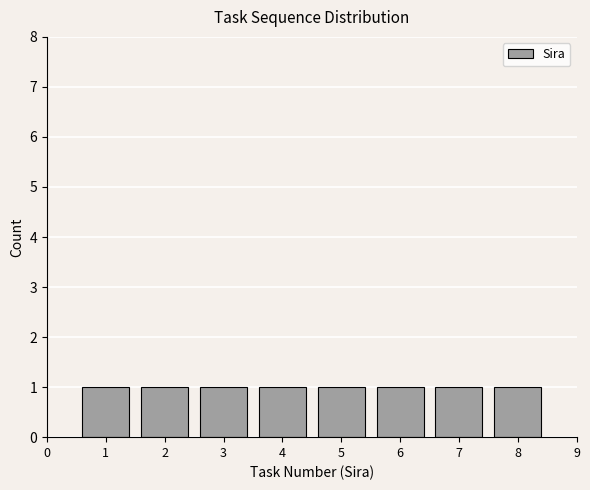

Reading left to right, list every bar in this chart as the range it spans on the x-axis followed by its height. The values are not printed on the chart, so give them approximately, as read against the axis.

0.5 to 1.5: 1
1.5 to 2.5: 1
2.5 to 3.5: 1
3.5 to 4.5: 1
4.5 to 5.5: 1
5.5 to 6.5: 1
6.5 to 7.5: 1
7.5 to 8.5: 1